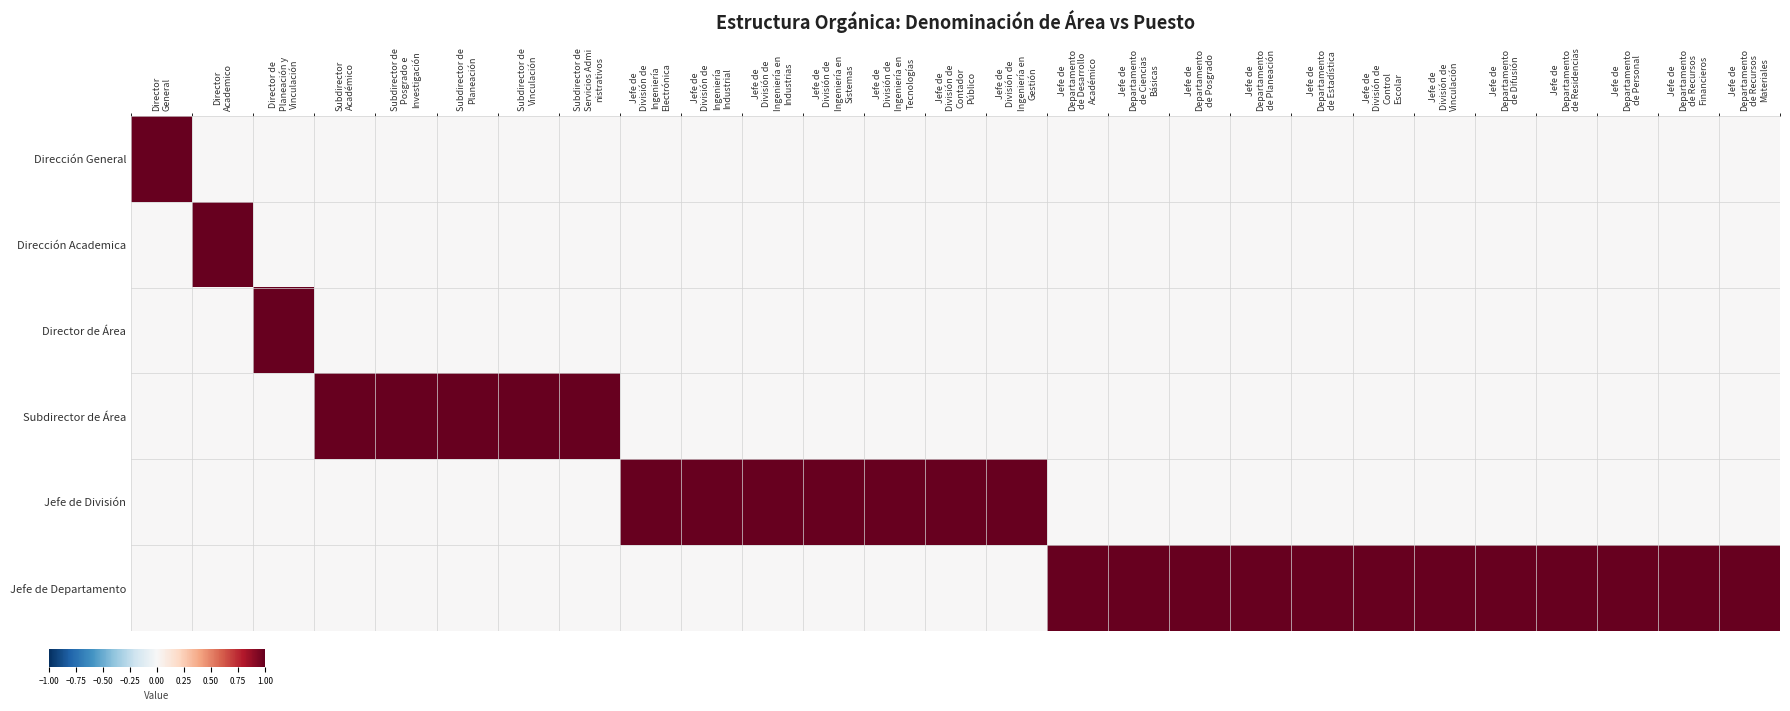

Reading left to right, list all the values displayed in this chart.

Dirección General: Director
General=1	Director
Academico=0	Director de
Planeación y
Vinculación=0	Subdirector
Académico=0	Subdirector de
Posgrado e
Investigación=0	Subdirector de
Planeación=0	Subdirector de
Vinculación=0	Subdirector de
Servicios Admi
nistrativos=0	Jefe de
División de
Ingeniería
Electrónica=0	Jefe de
División de
Ingeniería
Industrial=0	Jefe de
División de
Ingeniería en
Industrias=0	Jefe de
División de
Ingeniería en
Sistemas=0	Jefe de
División de
Ingeniería en
Tecnologías=0	Jefe de
División de
Contador
Público=0	Jefe de
División de
Ingeniería en
Gestión=0	Jefe de
Departamento
de Desarrollo
Académico=0	Jefe de
Departamento
de Ciencias
Básicas=0	Jefe de
Departamento
de Posgrado=0	Jefe de
Departamento
de Planeación=0	Jefe de
Departamento
de Estadística=0	Jefe de
División de
Control
Escolar=0	Jefe de
División de
Vinculación=0	Jefe de
Departamento
de Difusión=0	Jefe de
Departamento
de Residencias=0	Jefe de
Departamento
de Personal=0	Jefe de
Departamento
de Recursos
Financieros=0	Jefe de
Departamento
de Recursos
Materiales=0
Dirección Academica: Director
General=0	Director
Academico=1	Director de
Planeación y
Vinculación=0	Subdirector
Académico=0	Subdirector de
Posgrado e
Investigación=0	Subdirector de
Planeación=0	Subdirector de
Vinculación=0	Subdirector de
Servicios Admi
nistrativos=0	Jefe de
División de
Ingeniería
Electrónica=0	Jefe de
División de
Ingeniería
Industrial=0	Jefe de
División de
Ingeniería en
Industrias=0	Jefe de
División de
Ingeniería en
Sistemas=0	Jefe de
División de
Ingeniería en
Tecnologías=0	Jefe de
División de
Contador
Público=0	Jefe de
División de
Ingeniería en
Gestión=0	Jefe de
Departamento
de Desarrollo
Académico=0	Jefe de
Departamento
de Ciencias
Básicas=0	Jefe de
Departamento
de Posgrado=0	Jefe de
Departamento
de Planeación=0	Jefe de
Departamento
de Estadística=0	Jefe de
División de
Control
Escolar=0	Jefe de
División de
Vinculación=0	Jefe de
Departamento
de Difusión=0	Jefe de
Departamento
de Residencias=0	Jefe de
Departamento
de Personal=0	Jefe de
Departamento
de Recursos
Financieros=0	Jefe de
Departamento
de Recursos
Materiales=0
Director de Área: Director
General=0	Director
Academico=0	Director de
Planeación y
Vinculación=1	Subdirector
Académico=0	Subdirector de
Posgrado e
Investigación=0	Subdirector de
Planeación=0	Subdirector de
Vinculación=0	Subdirector de
Servicios Admi
nistrativos=0	Jefe de
División de
Ingeniería
Electrónica=0	Jefe de
División de
Ingeniería
Industrial=0	Jefe de
División de
Ingeniería en
Industrias=0	Jefe de
División de
Ingeniería en
Sistemas=0	Jefe de
División de
Ingeniería en
Tecnologías=0	Jefe de
División de
Contador
Público=0	Jefe de
División de
Ingeniería en
Gestión=0	Jefe de
Departamento
de Desarrollo
Académico=0	Jefe de
Departamento
de Ciencias
Básicas=0	Jefe de
Departamento
de Posgrado=0	Jefe de
Departamento
de Planeación=0	Jefe de
Departamento
de Estadística=0	Jefe de
División de
Control
Escolar=0	Jefe de
División de
Vinculación=0	Jefe de
Departamento
de Difusión=0	Jefe de
Departamento
de Residencias=0	Jefe de
Departamento
de Personal=0	Jefe de
Departamento
de Recursos
Financieros=0	Jefe de
Departamento
de Recursos
Materiales=0
Subdirector de Área: Director
General=0	Director
Academico=0	Director de
Planeación y
Vinculación=0	Subdirector
Académico=1	Subdirector de
Posgrado e
Investigación=1	Subdirector de
Planeación=1	Subdirector de
Vinculación=1	Subdirector de
Servicios Admi
nistrativos=1	Jefe de
División de
Ingeniería
Electrónica=0	Jefe de
División de
Ingeniería
Industrial=0	Jefe de
División de
Ingeniería en
Industrias=0	Jefe de
División de
Ingeniería en
Sistemas=0	Jefe de
División de
Ingeniería en
Tecnologías=0	Jefe de
División de
Contador
Público=0	Jefe de
División de
Ingeniería en
Gestión=0	Jefe de
Departamento
de Desarrollo
Académico=0	Jefe de
Departamento
de Ciencias
Básicas=0	Jefe de
Departamento
de Posgrado=0	Jefe de
Departamento
de Planeación=0	Jefe de
Departamento
de Estadística=0	Jefe de
División de
Control
Escolar=0	Jefe de
División de
Vinculación=0	Jefe de
Departamento
de Difusión=0	Jefe de
Departamento
de Residencias=0	Jefe de
Departamento
de Personal=0	Jefe de
Departamento
de Recursos
Financieros=0	Jefe de
Departamento
de Recursos
Materiales=0
Jefe de División: Director
General=0	Director
Academico=0	Director de
Planeación y
Vinculación=0	Subdirector
Académico=0	Subdirector de
Posgrado e
Investigación=0	Subdirector de
Planeación=0	Subdirector de
Vinculación=0	Subdirector de
Servicios Admi
nistrativos=0	Jefe de
División de
Ingeniería
Electrónica=1	Jefe de
División de
Ingeniería
Industrial=1	Jefe de
División de
Ingeniería en
Industrias=1	Jefe de
División de
Ingeniería en
Sistemas=1	Jefe de
División de
Ingeniería en
Tecnologías=1	Jefe de
División de
Contador
Público=1	Jefe de
División de
Ingeniería en
Gestión=1	Jefe de
Departamento
de Desarrollo
Académico=0	Jefe de
Departamento
de Ciencias
Básicas=0	Jefe de
Departamento
de Posgrado=0	Jefe de
Departamento
de Planeación=0	Jefe de
Departamento
de Estadística=0	Jefe de
División de
Control
Escolar=0	Jefe de
División de
Vinculación=0	Jefe de
Departamento
de Difusión=0	Jefe de
Departamento
de Residencias=0	Jefe de
Departamento
de Personal=0	Jefe de
Departamento
de Recursos
Financieros=0	Jefe de
Departamento
de Recursos
Materiales=0
Jefe de Departamento: Director
General=0	Director
Academico=0	Director de
Planeación y
Vinculación=0	Subdirector
Académico=0	Subdirector de
Posgrado e
Investigación=0	Subdirector de
Planeación=0	Subdirector de
Vinculación=0	Subdirector de
Servicios Admi
nistrativos=0	Jefe de
División de
Ingeniería
Electrónica=0	Jefe de
División de
Ingeniería
Industrial=0	Jefe de
División de
Ingeniería en
Industrias=0	Jefe de
División de
Ingeniería en
Sistemas=0	Jefe de
División de
Ingeniería en
Tecnologías=0	Jefe de
División de
Contador
Público=0	Jefe de
División de
Ingeniería en
Gestión=0	Jefe de
Departamento
de Desarrollo
Académico=1	Jefe de
Departamento
de Ciencias
Básicas=1	Jefe de
Departamento
de Posgrado=1	Jefe de
Departamento
de Planeación=1	Jefe de
Departamento
de Estadística=1	Jefe de
División de
Control
Escolar=1	Jefe de
División de
Vinculación=1	Jefe de
Departamento
de Difusión=1	Jefe de
Departamento
de Residencias=1	Jefe de
Departamento
de Personal=1	Jefe de
Departamento
de Recursos
Financieros=1	Jefe de
Departamento
de Recursos
Materiales=1